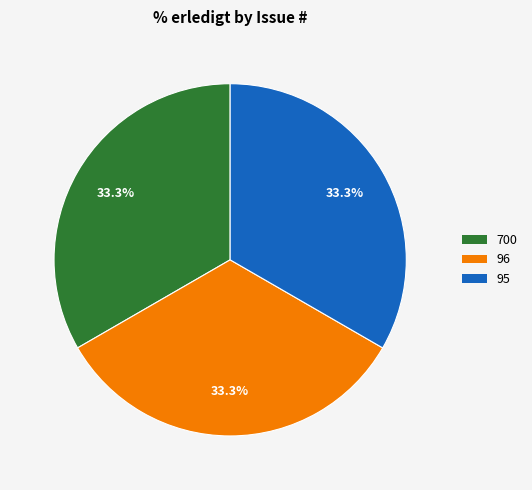

Does any single category account for the majority?

No